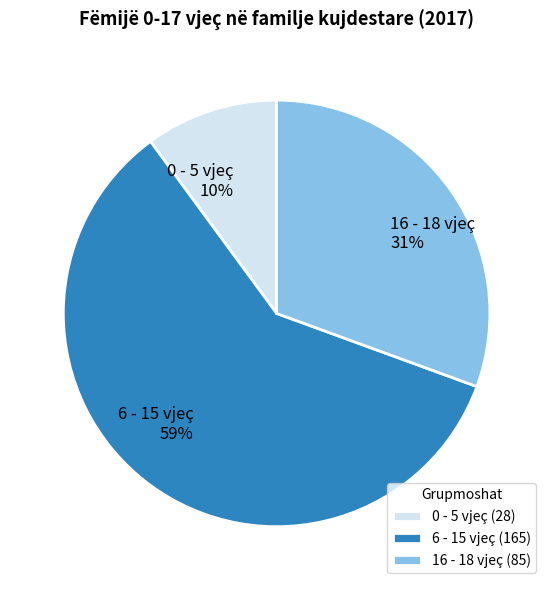

Which category accounts for the majority?

6 - 15 vjeç